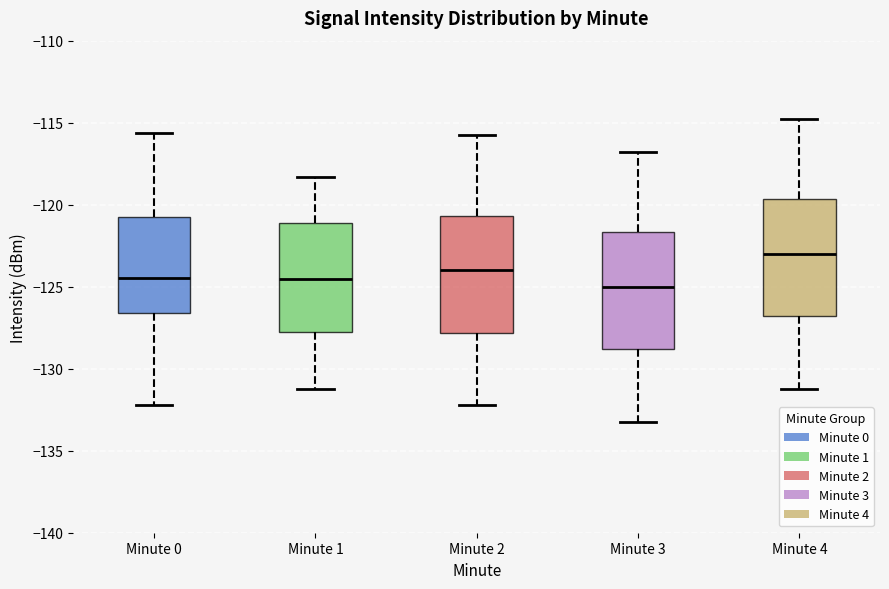

Where does the lower whisker of the box for Minute 0 end on the y-axis? The values are not printed on the chart, so give them approximately, as read against the axis.

-132.0